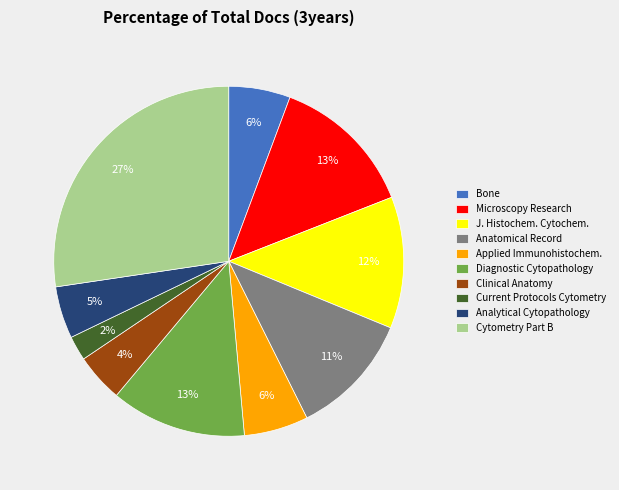

Do Diagnostic Cytopathology and Anatomical Record together represent more than half of the pie?

No